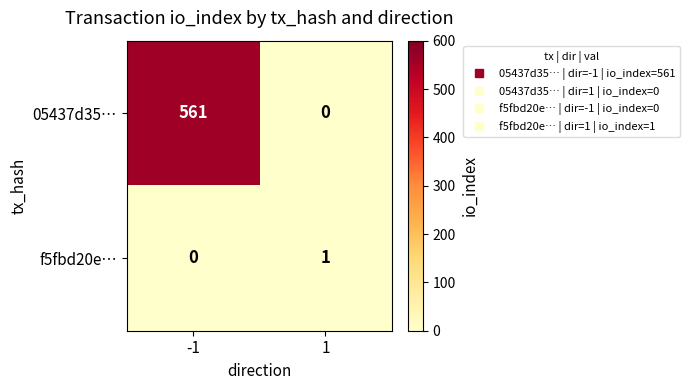

Which label corresponds to the largest value in the chart?

-1